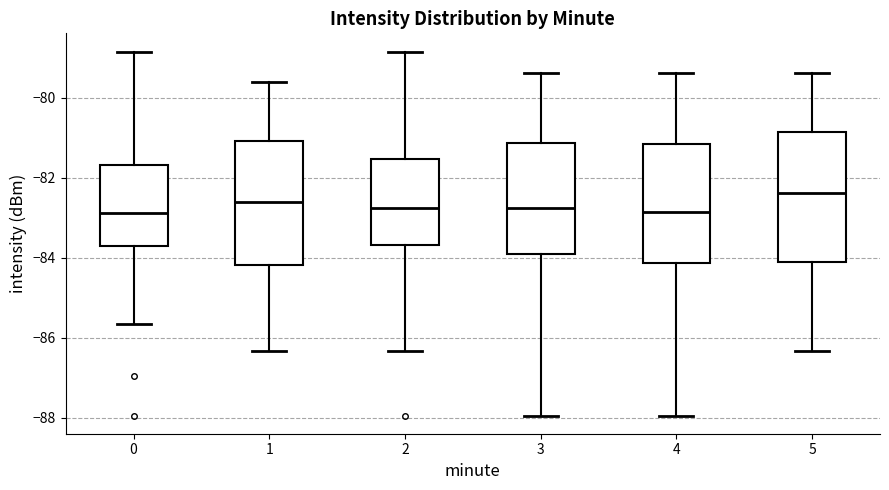

Where is the upper edge of the box at x = 1 on the y-axis? The values are not printed on the chart, so give them approximately, as read against the axis.

-81.0